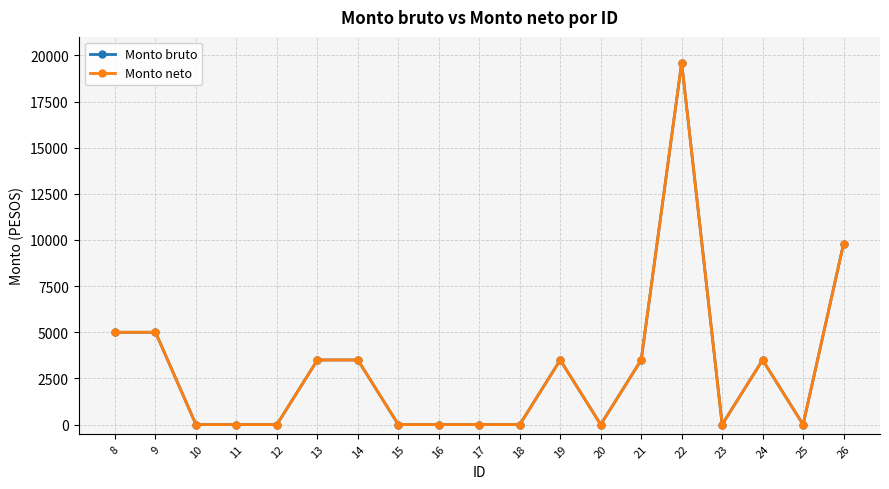

Is the value of Monto neto at 12 greater than the value of Monto bruto at 14?

No